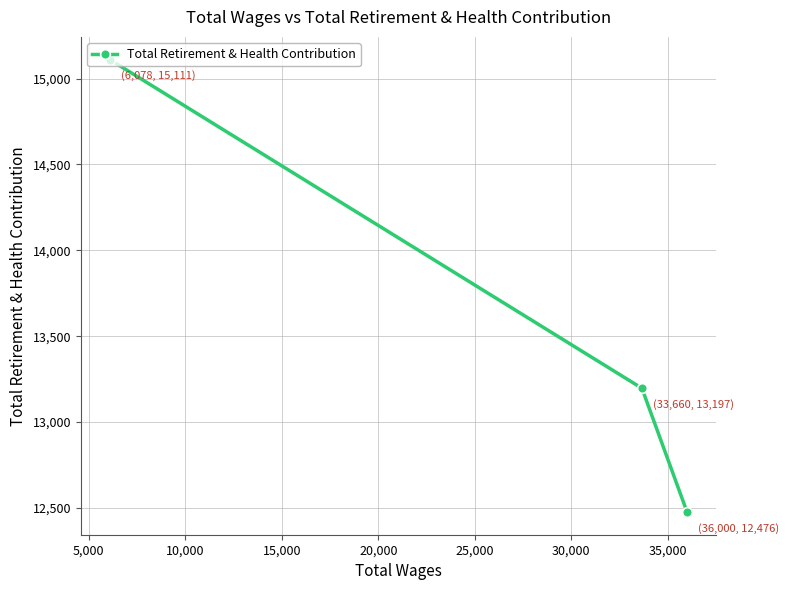

What is the difference between the second highest and minimum values?

721